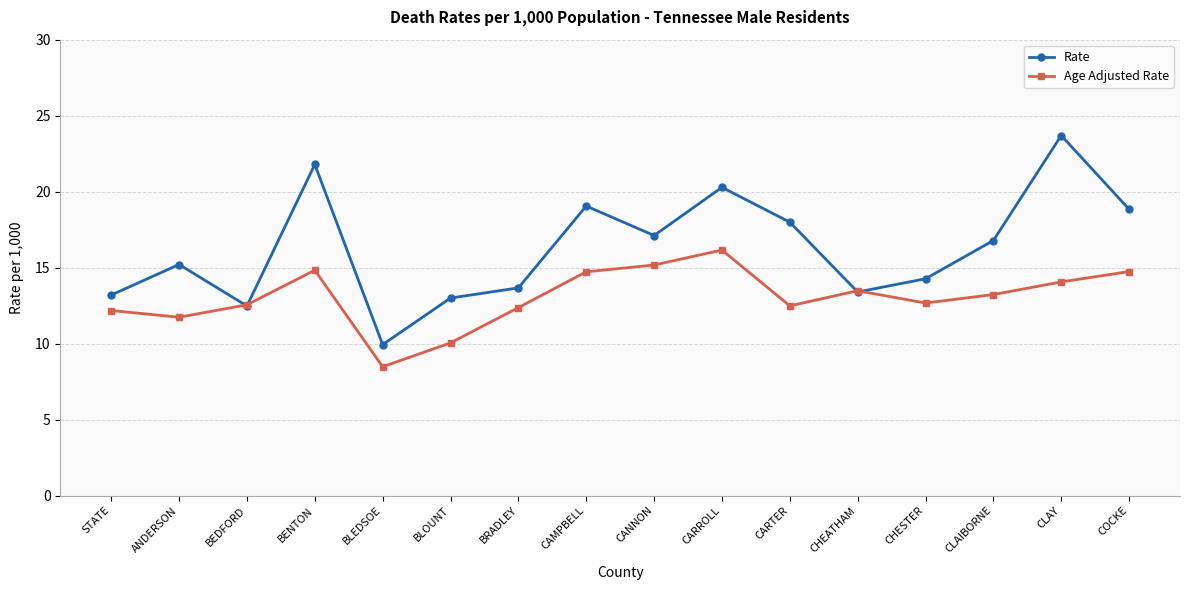

In Age Adjusted Rate, how many points are lower than both neighbors (excluding endpoints)?

4